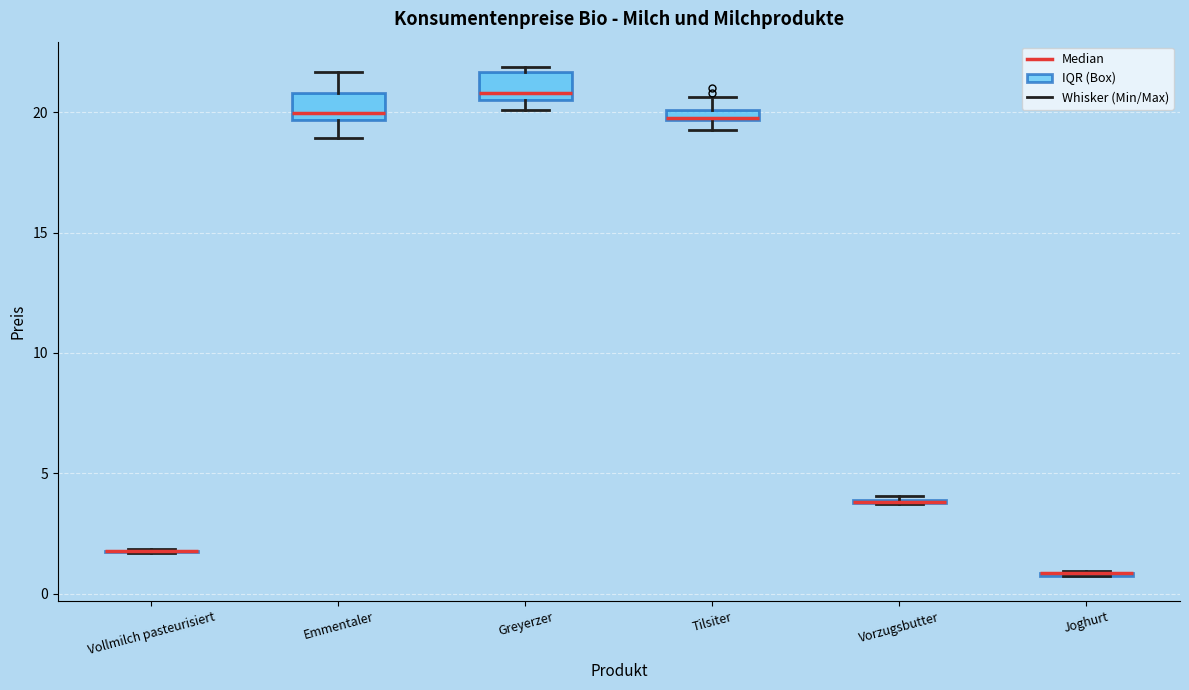

Where is the upper edge of the box for Greyerzer on the y-axis? The values are not printed on the chart, so give them approximately, as read against the axis.

21.5